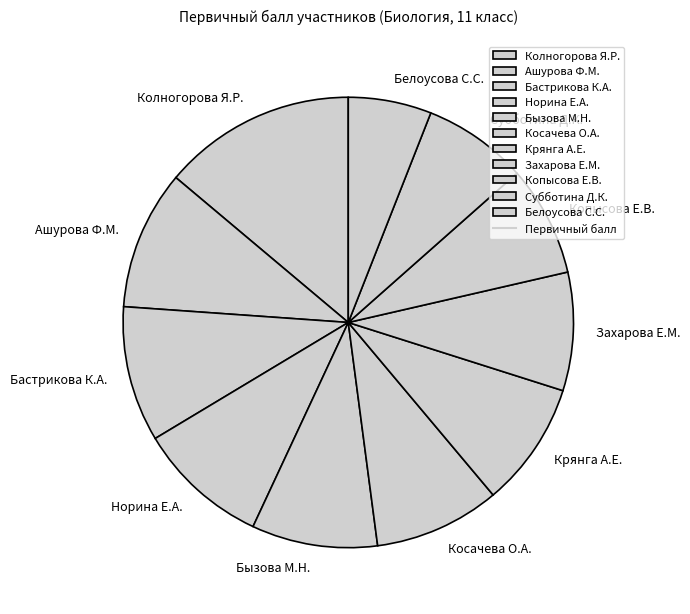

Does Бызова М.Н. represent more than half of the total?

No